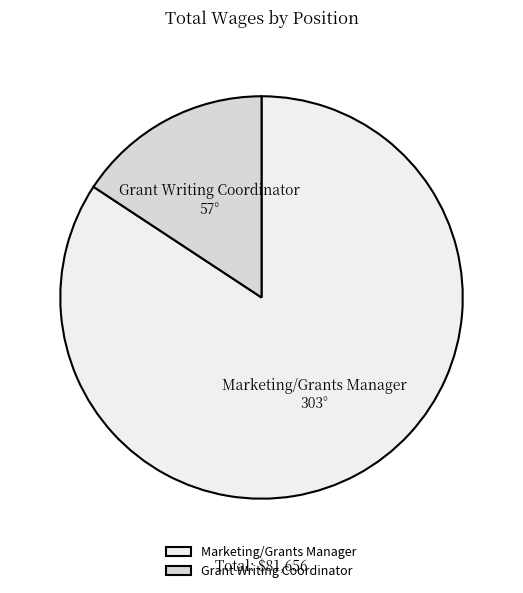

Which slice is the smallest?

Grant Writing Coordinator